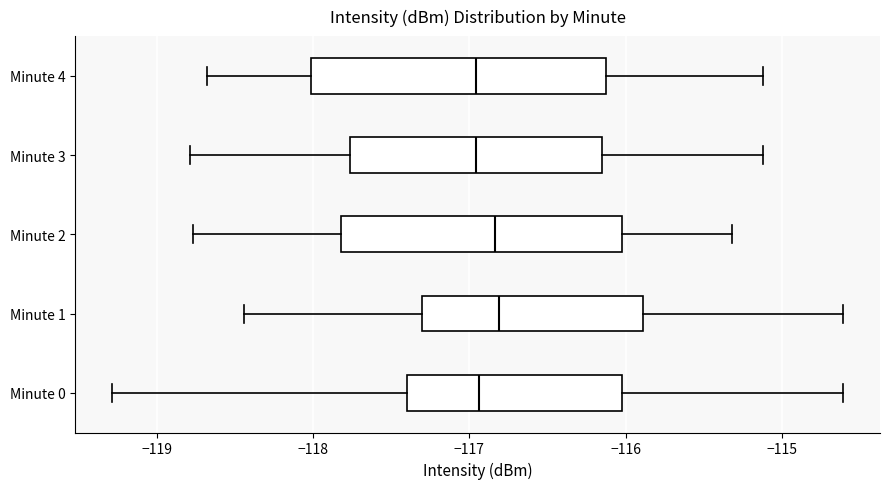

Reading bottom to top, read every box against the x-axis: the position of its median line, the range the box covers, and the ends of its whiskers. The values are not printed on the chart, so give them approximately, as read against the axis.

Minute 0: median -116.9, box -117.4 to -116.0, whiskers -119.3 to -114.6
Minute 1: median -116.8, box -117.3 to -115.9, whiskers -118.4 to -114.6
Minute 2: median -116.8, box -117.8 to -116.0, whiskers -118.8 to -115.3
Minute 3: median -117.0, box -117.8 to -116.2, whiskers -118.8 to -115.1
Minute 4: median -117.0, box -118.0 to -116.1, whiskers -118.7 to -115.1